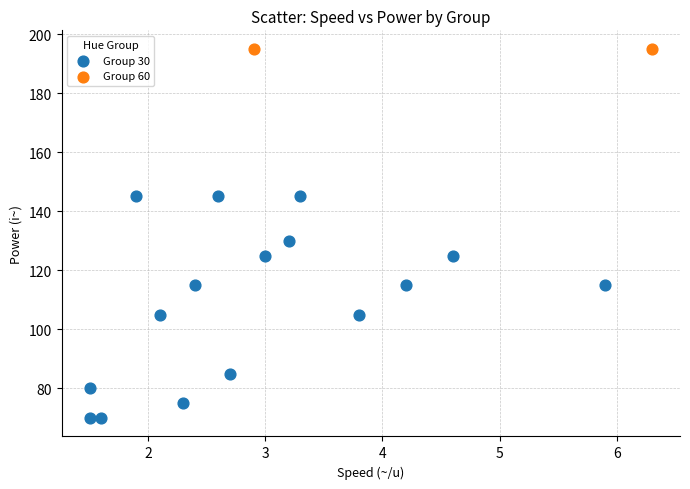

What are all the series names shown in the legend?

Group 30, Group 60